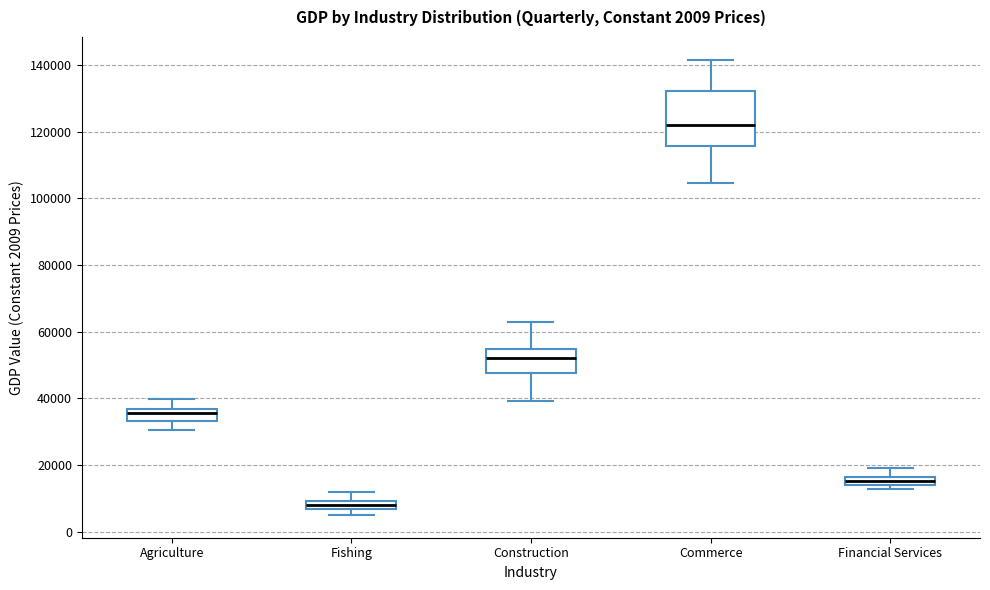

Which box is the tallest, from its lower edge to its upper edge?

Commerce